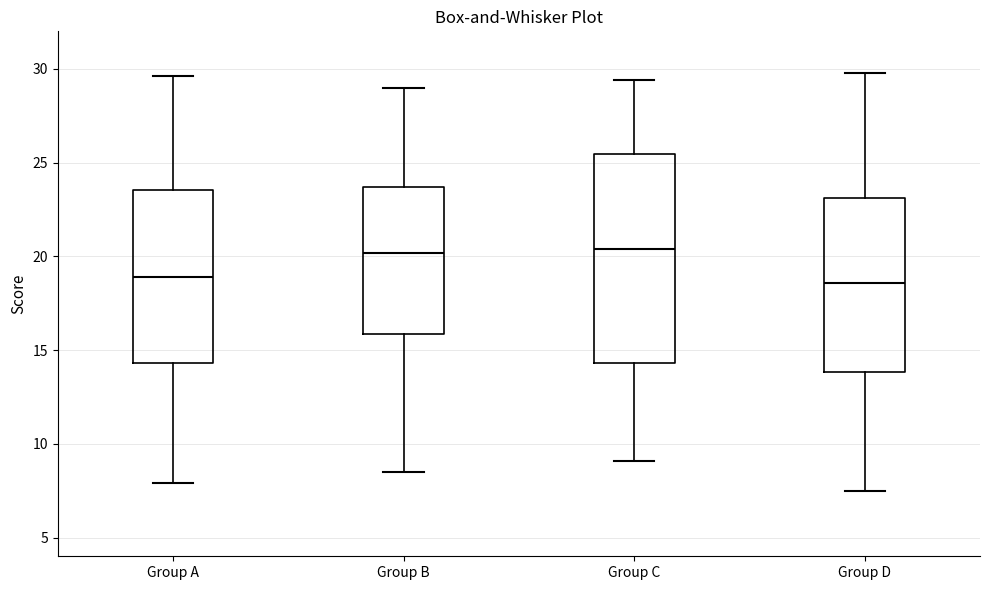

Reading left to right, read every box against the y-axis: the position of its median line, the range the box covers, and the ends of its whiskers. The values are not printed on the chart, so give them approximately, as read against the axis.

Group A: median 19.0, box 14.5 to 23.5, whiskers 8.0 to 29.5
Group B: median 20.0, box 16.0 to 23.5, whiskers 8.5 to 29.0
Group C: median 20.5, box 14.5 to 25.5, whiskers 9.0 to 29.5
Group D: median 18.5, box 14.0 to 23.0, whiskers 7.5 to 30.0